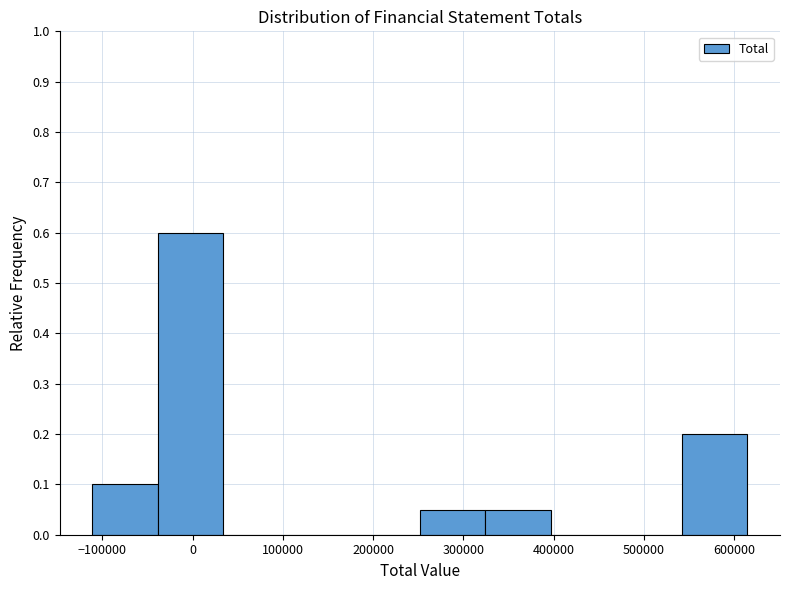

Reading left to right, list every bar in this chart as the range it spans on the x-axis followed by its height. Neither the bar edges nor the heights are printed on the chart, so give them approximately, as read against the axes.

-110000 to -40000: 0.10
-40000 to 30000: 0.60
30000 to 110000: 0
110000 to 180000: 0
180000 to 250000: 0
250000 to 320000: 0.05
320000 to 400000: 0.05
400000 to 470000: 0
470000 to 540000: 0
540000 to 610000: 0.20